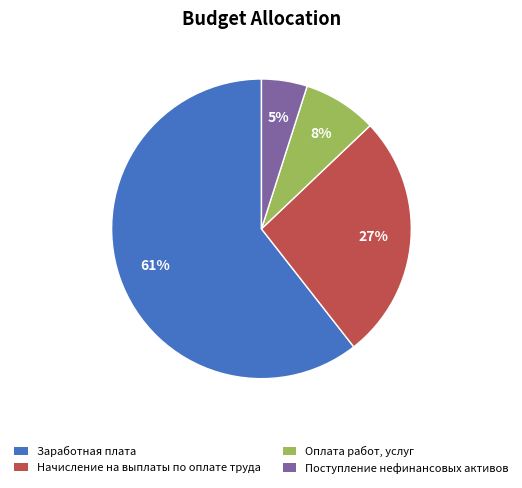

What is the largest slice in the pie chart?

Заработная плата